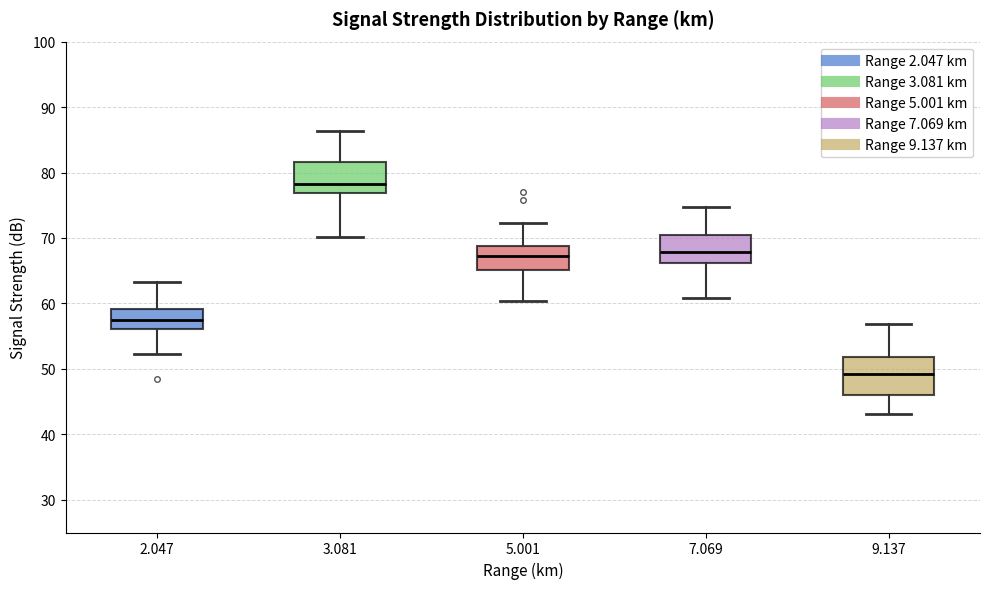

Reading left to right, read every box against the y-axis: the position of its median line, the range the box covers, and the ends of its whiskers. The values are not printed on the chart, so give them approximately, as read against the axis.

2.047: median 58, box 56 to 59, whiskers 52 to 63
3.081: median 78, box 77 to 82, whiskers 70 to 86
5.001: median 67, box 65 to 69, whiskers 60 to 72
7.069: median 68, box 66 to 71, whiskers 61 to 75
9.137: median 49, box 46 to 52, whiskers 43 to 57